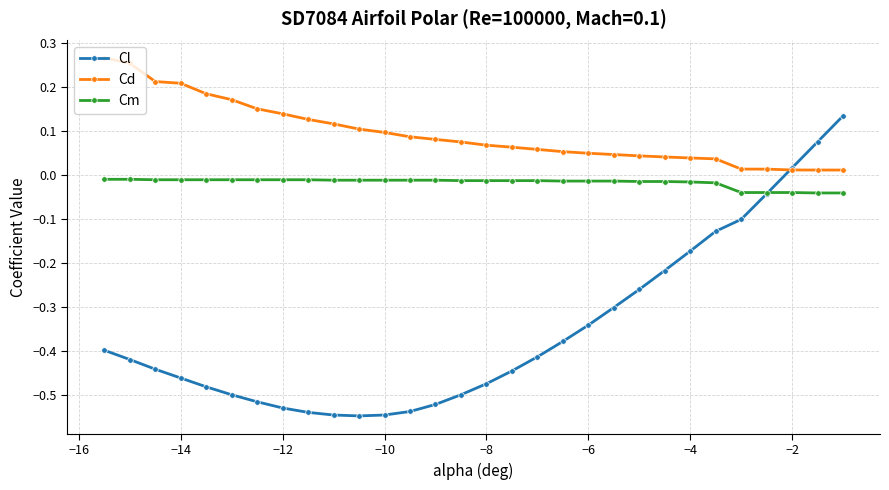

Which series has the largest total across all categories?

Cd